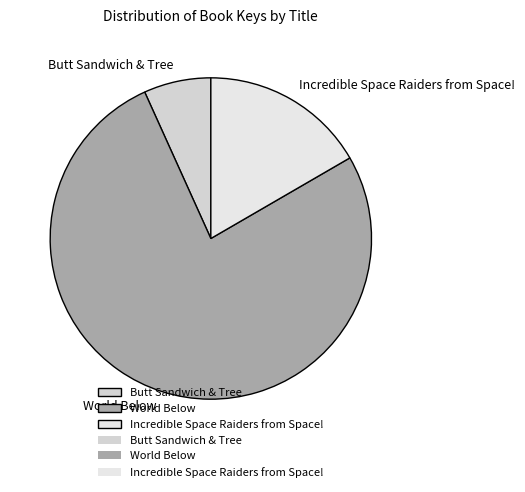

Count the number of slices in the pie.

3